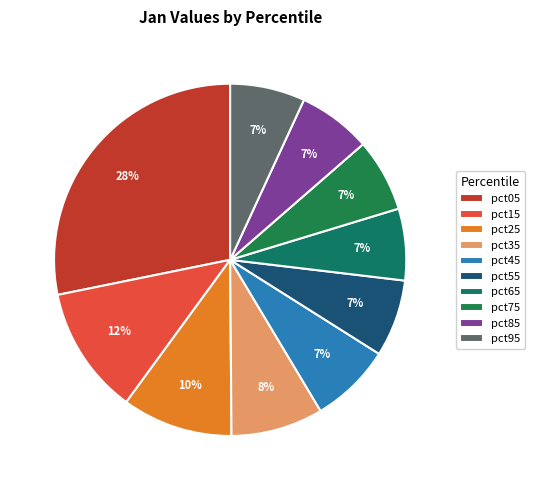

Between pct95 and pct05, which is larger?

pct05